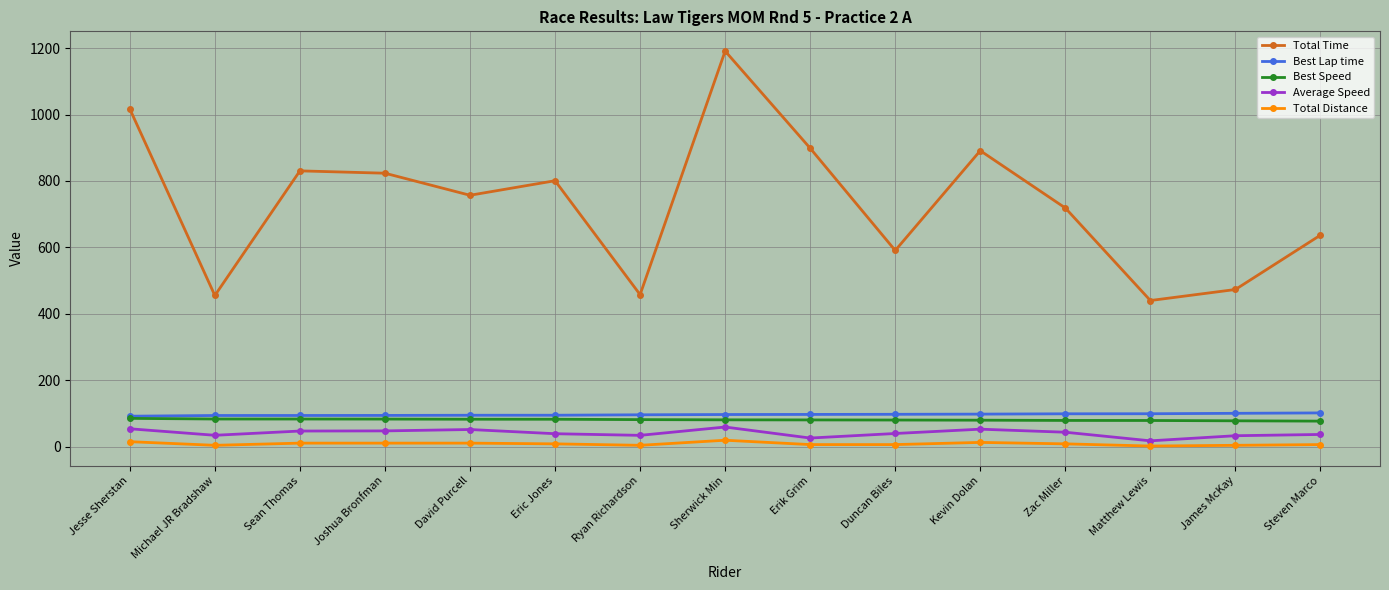

Where is the first local minimum for Total Time?

Michael JR Bradshaw